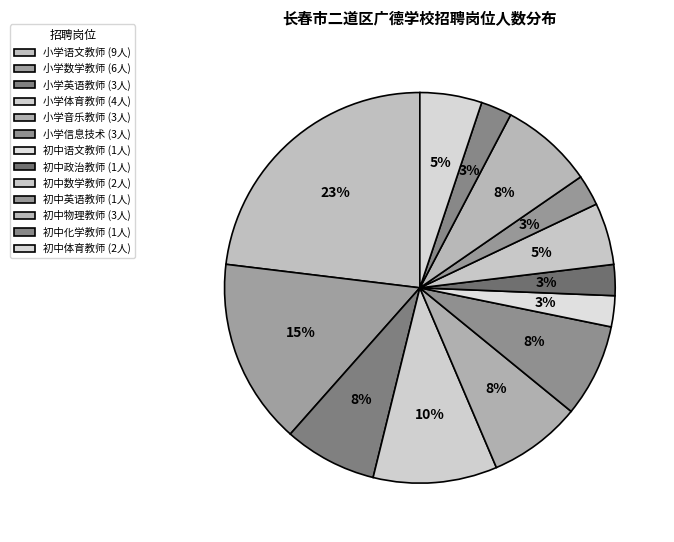

To the nearest percent, what is the difference between the largest and smallest slice percentages?

21%